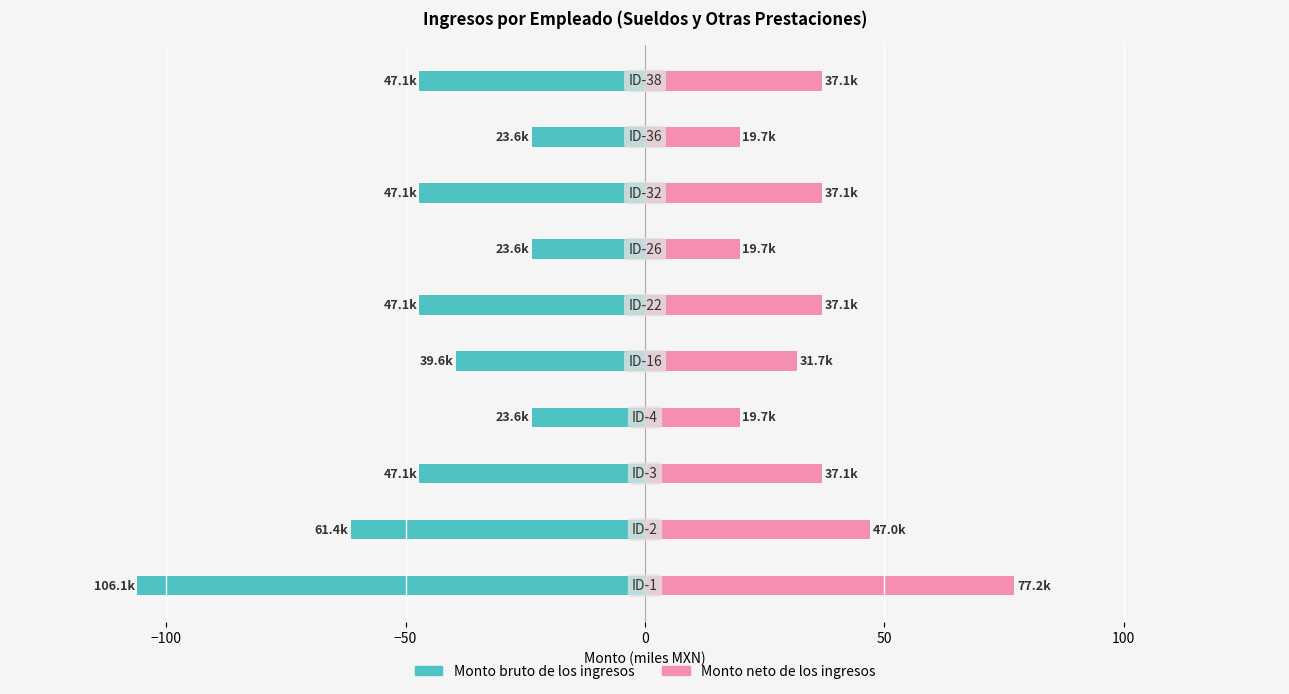

List the series in order of their peak value, highest first.

Monto neto de los ingresos, Monto bruto de los ingresos